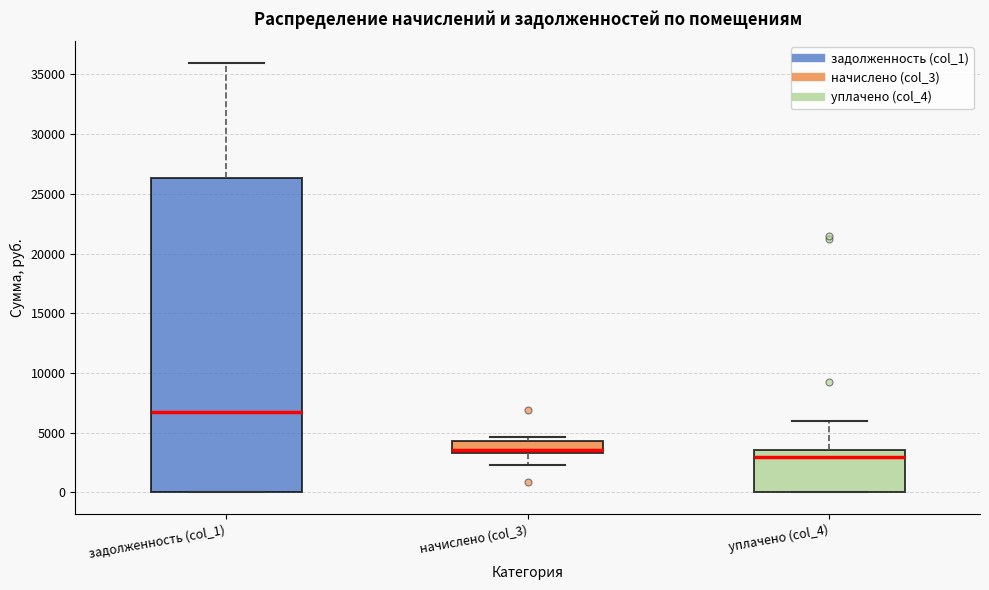

Where is the upper edge of the box for уплачено (col_4) on the y-axis? The values are not printed on the chart, so give them approximately, as read against the axis.

3500